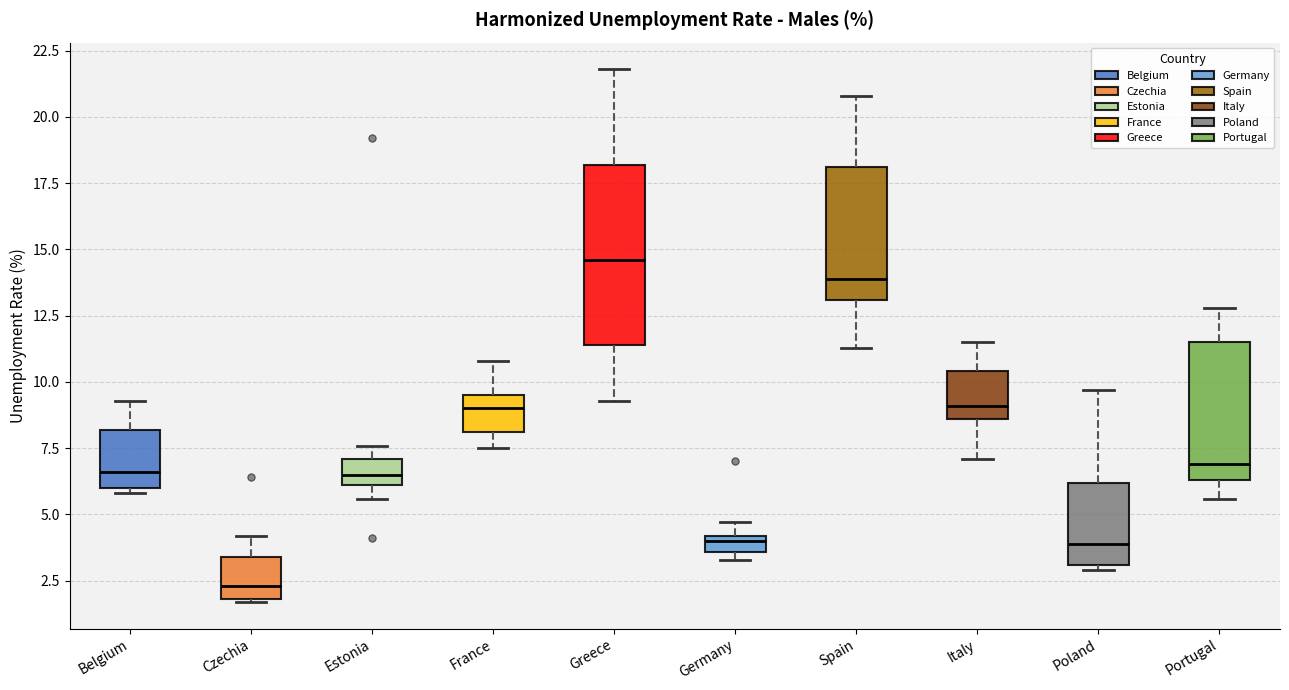

Which box's median line is the highest?

Greece